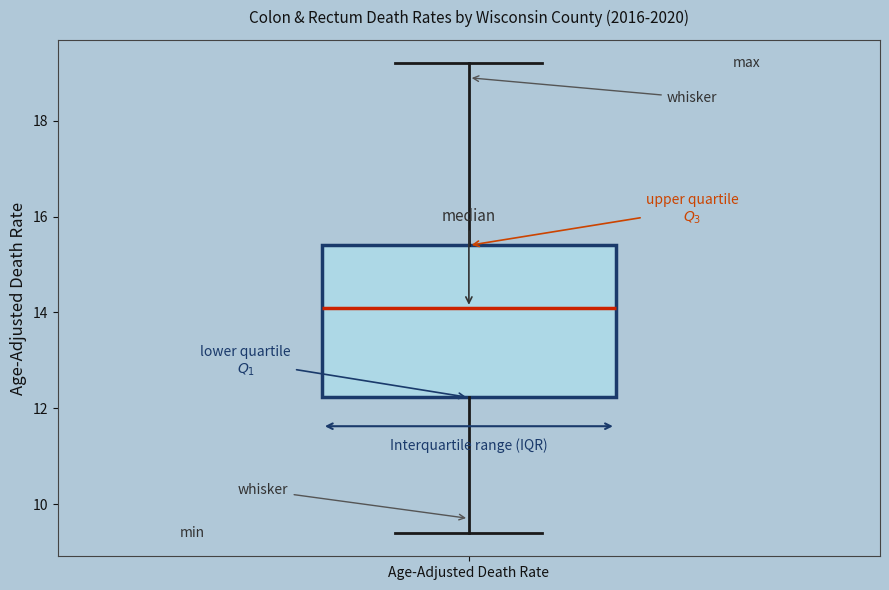

Where does the lower whisker of the box for Age-Adjusted Death Rate end on the y-axis? The values are not printed on the chart, so give them approximately, as read against the axis.

9.4